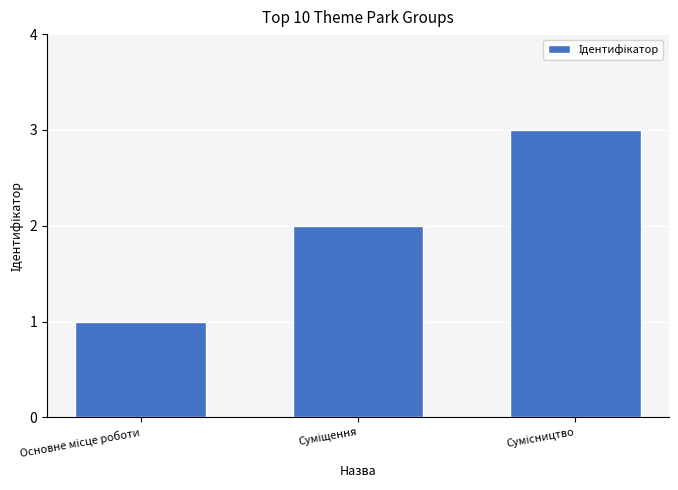

Reading right to left, what are all the values shown in this chart?

3	2	1